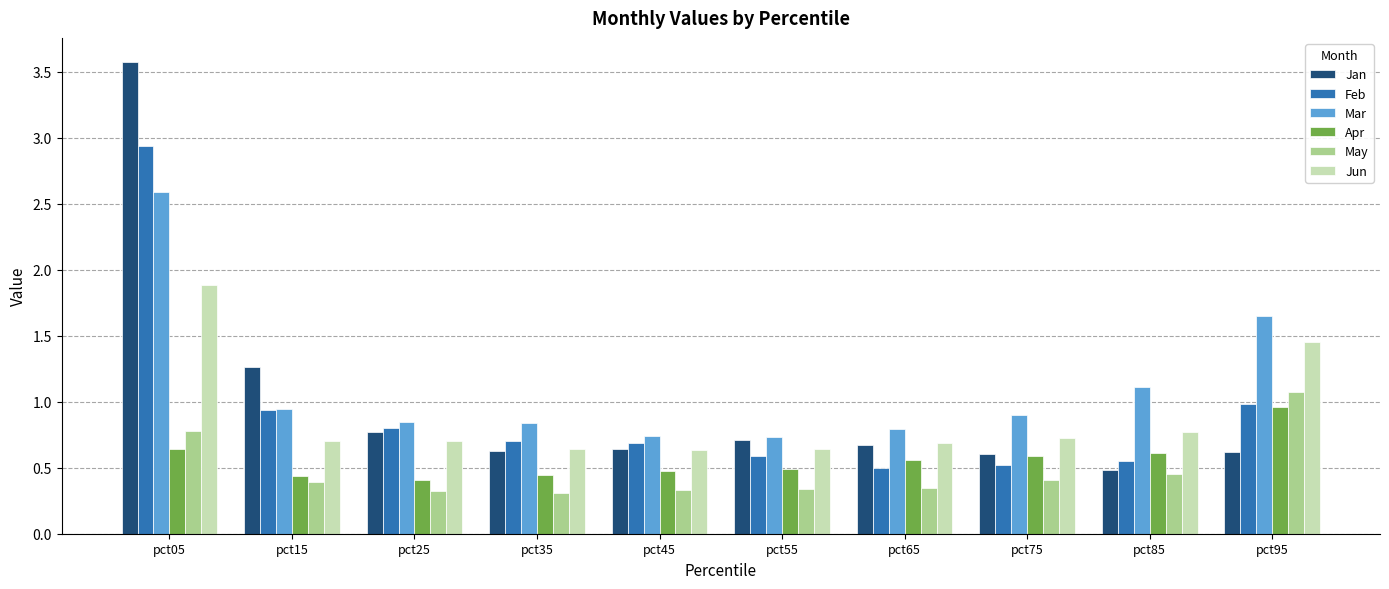

What is the difference between the Feb values at pct95 and pct05?

2.0